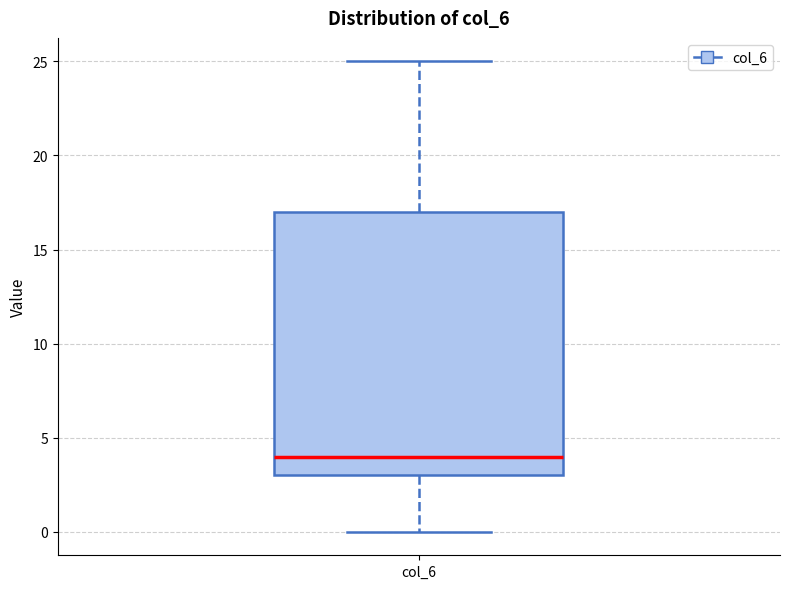

Where does the lower whisker of the box for col_6 end on the y-axis? The values are not printed on the chart, so give them approximately, as read against the axis.

0